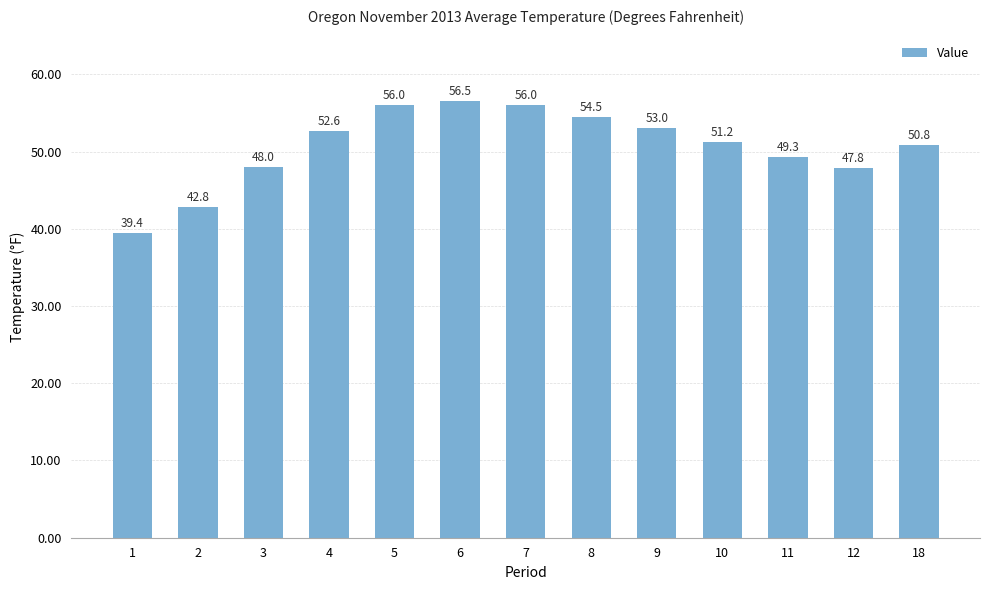

What is the maximum value shown in the chart?

56.5